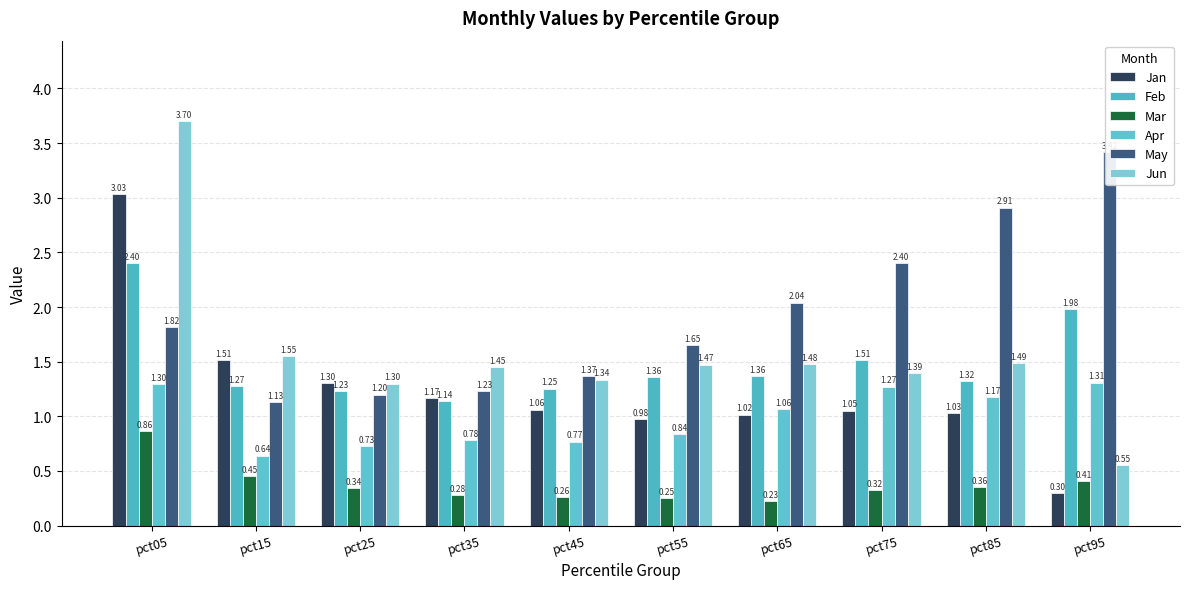

Count the number of data series in this chart.

6